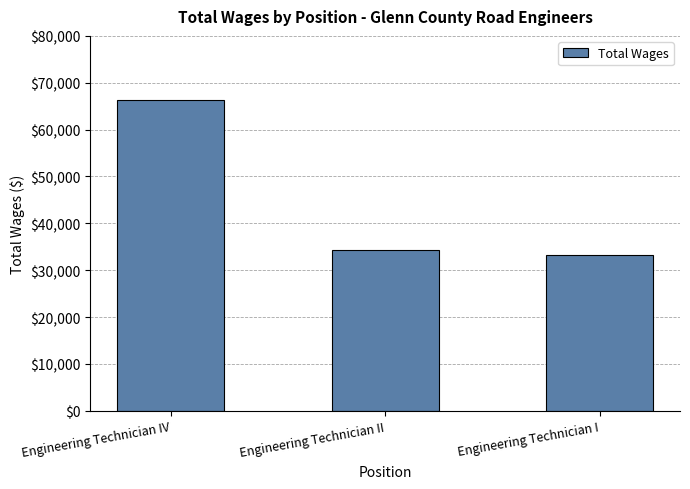

What is the label of the 1st bar from the left?

Engineering Technician IV